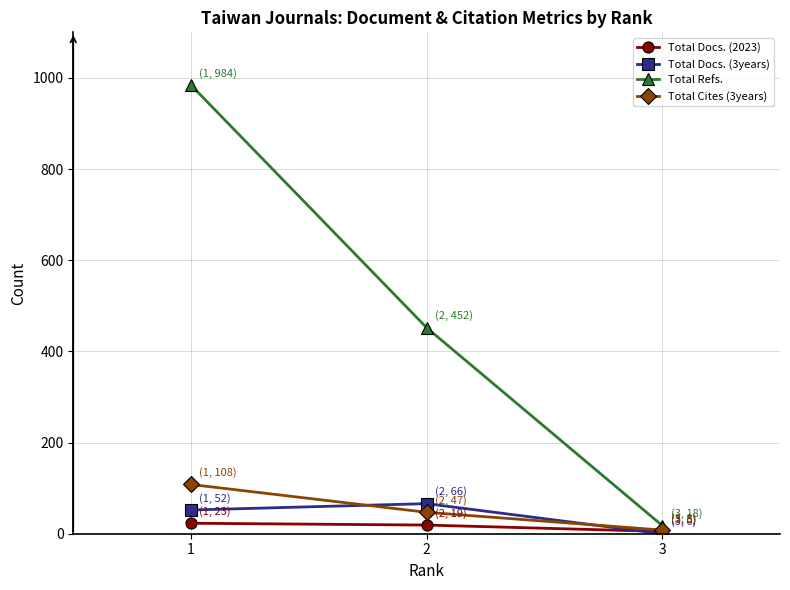

How many categories are shown in the chart?

3